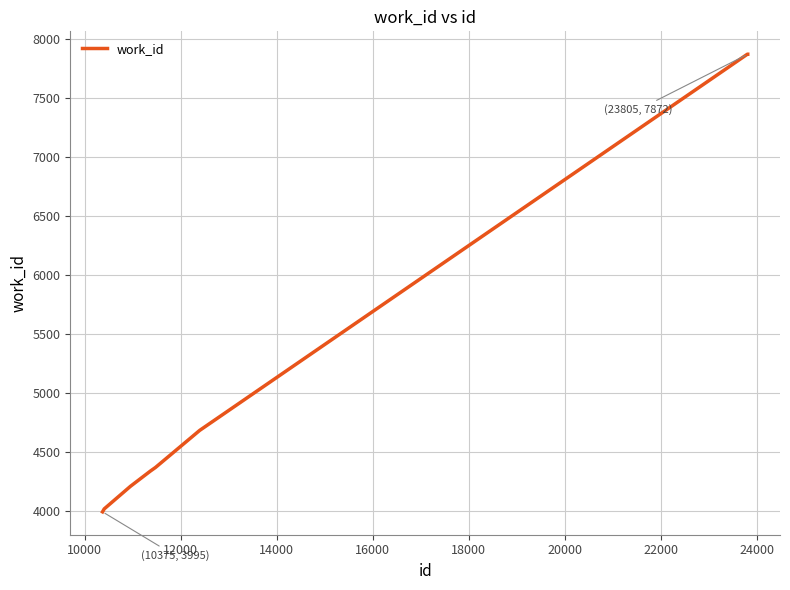

What is the average value?

5171